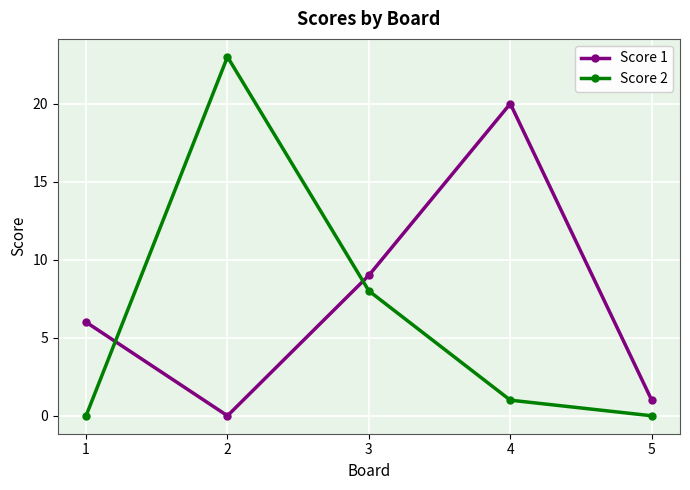

Rank the series at 5 from highest to lowest value.

Score 1, Score 2